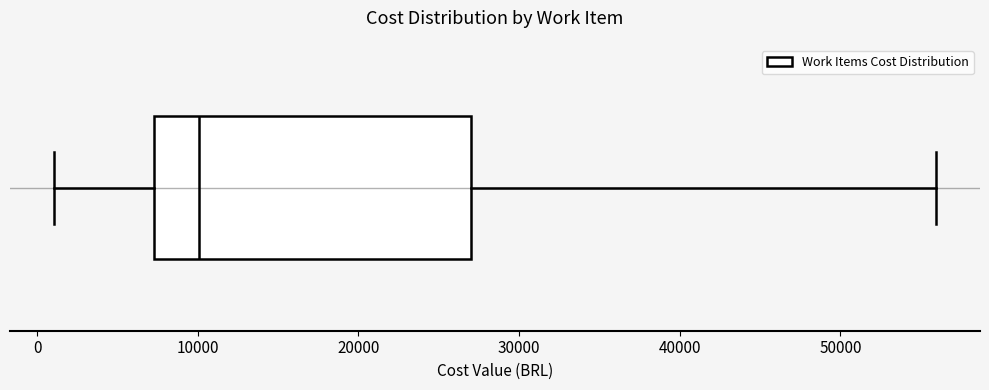

Read this box plot against the x-axis: the position of the median line, the range covered by the box, and the ends of both whiskers. The values are not printed on the chart, so give them approximately, as read against the axis.

median 10000, box 7000 to 27000, whiskers 1000 to 56000